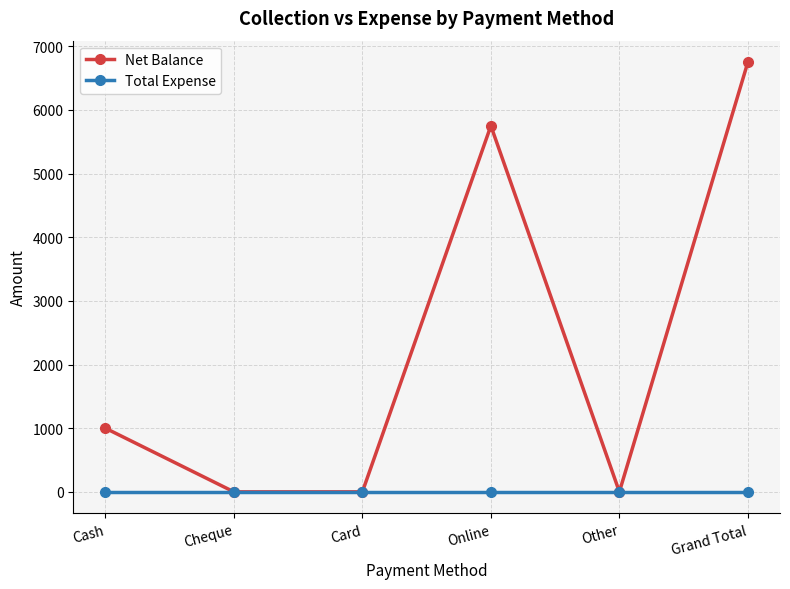

What is the value of the Net Balance point at the 4th from the left?

5750